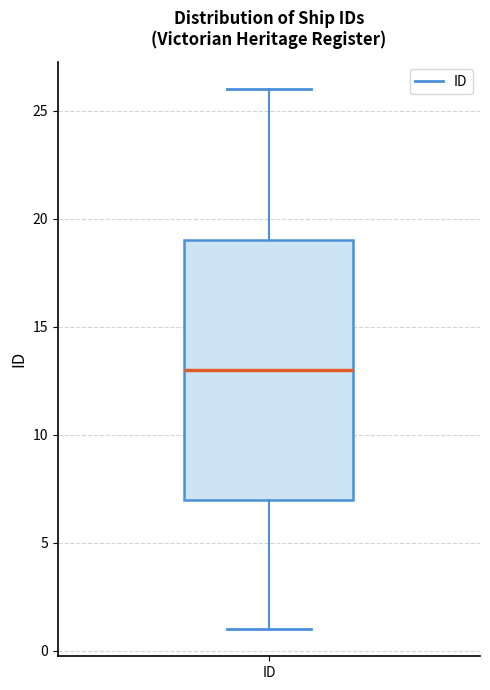

Where is the lower edge of the box for ID on the y-axis? The values are not printed on the chart, so give them approximately, as read against the axis.

7